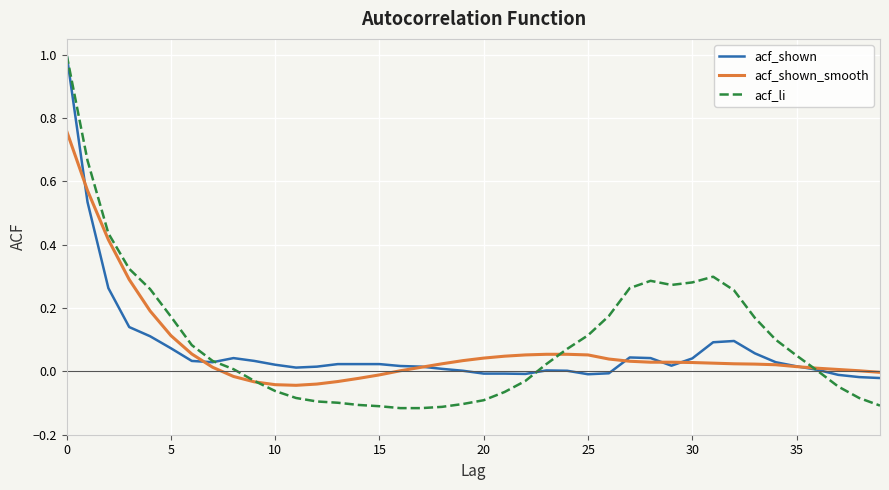

What are all the series names shown in the legend?

acf_shown, acf_shown_smooth, acf_li